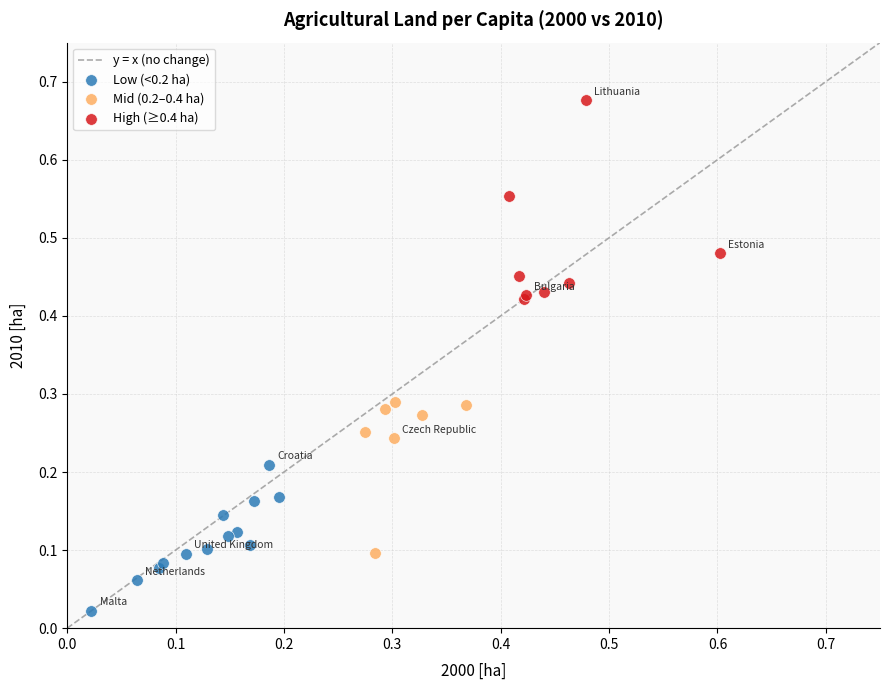

Which series contains the lowest Y value?

Low (<0.2 ha)